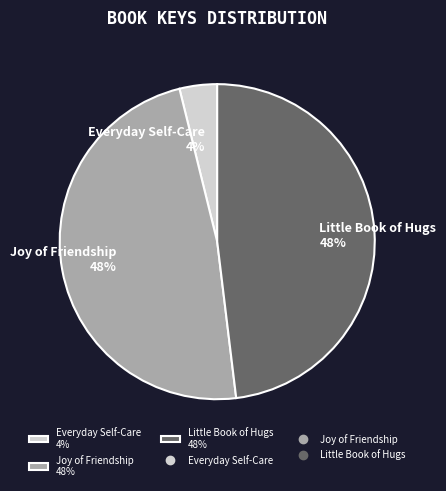

To the nearest percent, what percentage of the pie is Little Book of Hugs?

48%